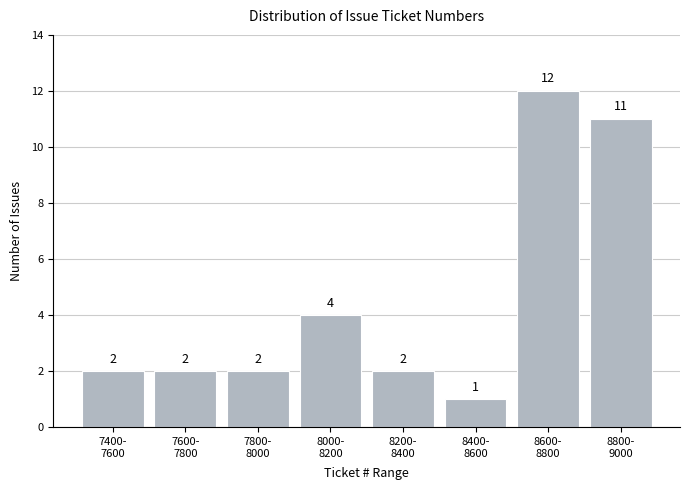

Reading right to left, transcribe all the data shown in this chart.

11	12	1	2	4	2	2	2